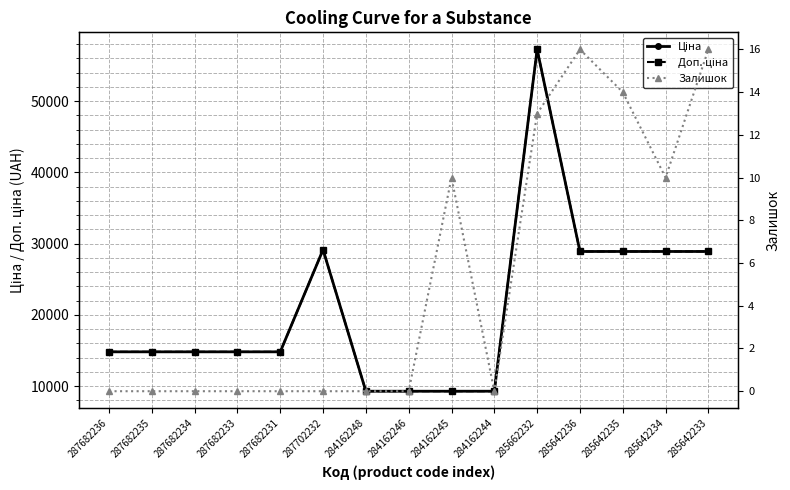

What is the average value of the Ціна series?

20884.5